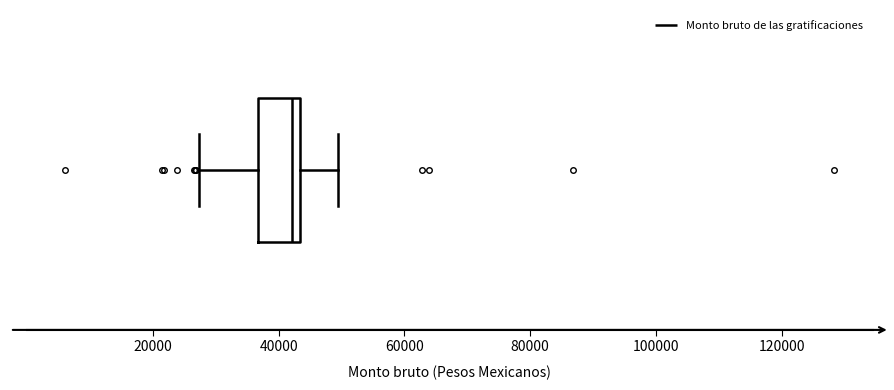

Transcribe this box plot: give where the median line is, the range the box spans, and where the two whiskers end, as read against the x-axis. The values are not printed on the chart, so give them approximately, as read against the axis.

median 42000, box 36000 to 44000, whiskers 28000 to 50000